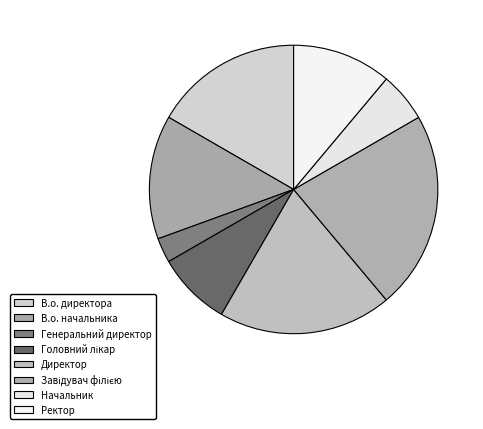

Do Завідувач філією and Головний лікар together represent more than half of the pie?

No